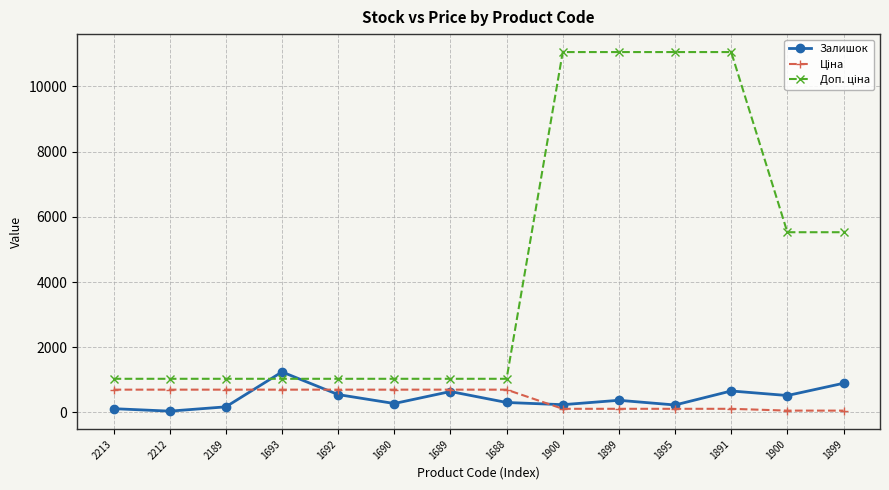

How many distinct data groups are displayed?

3